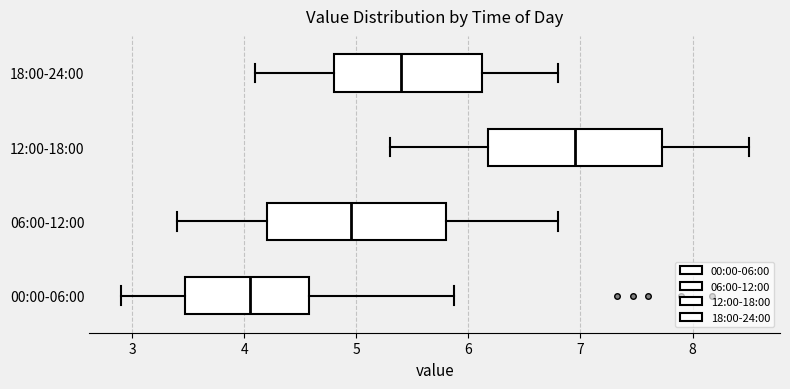

Reading bottom to top, read every box against the x-axis: the position of its median line, the range the box covers, and the ends of its whiskers. The values are not printed on the chart, so give them approximately, as read against the axis.

00:00-06:00: median 4.1, box 3.5 to 4.6, whiskers 2.9 to 5.9
06:00-12:00: median 5.0, box 4.2 to 5.8, whiskers 3.4 to 6.8
12:00-18:00: median 7.0, box 6.2 to 7.7, whiskers 5.3 to 8.5
18:00-24:00: median 5.4, box 4.8 to 6.1, whiskers 4.1 to 6.8